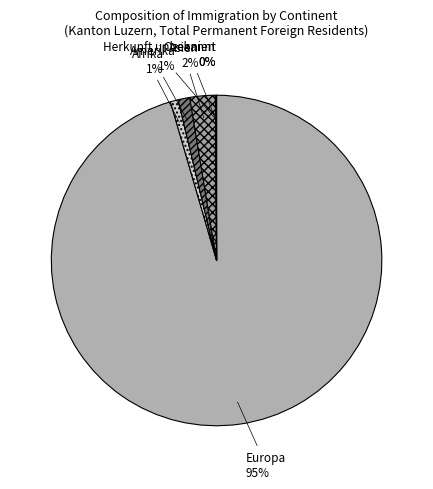

What is the largest slice in the pie chart?

Europa